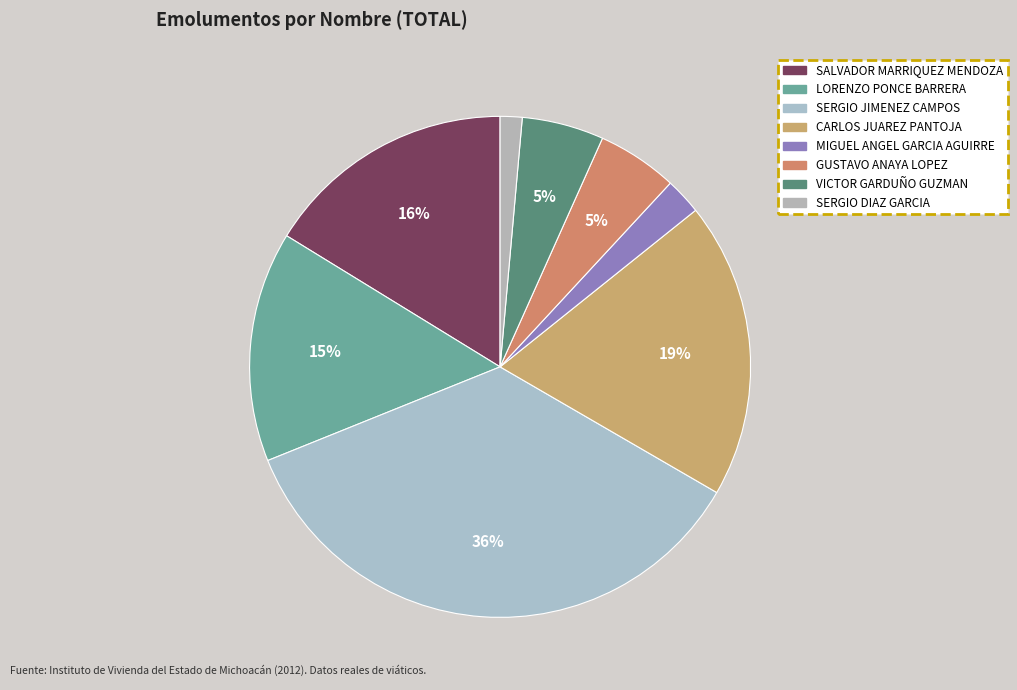

What is the largest slice in the pie chart?

SERGIO JIMENEZ CAMPOS